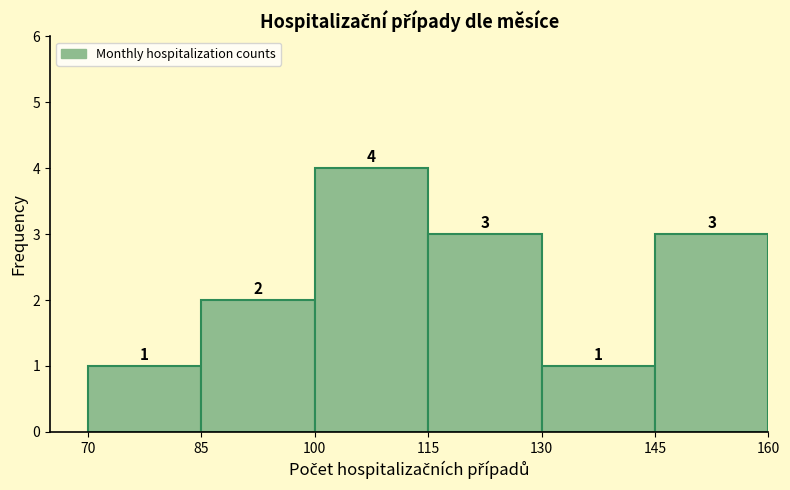

Over which range of the x-axis is the bar tallest?

100 to 115